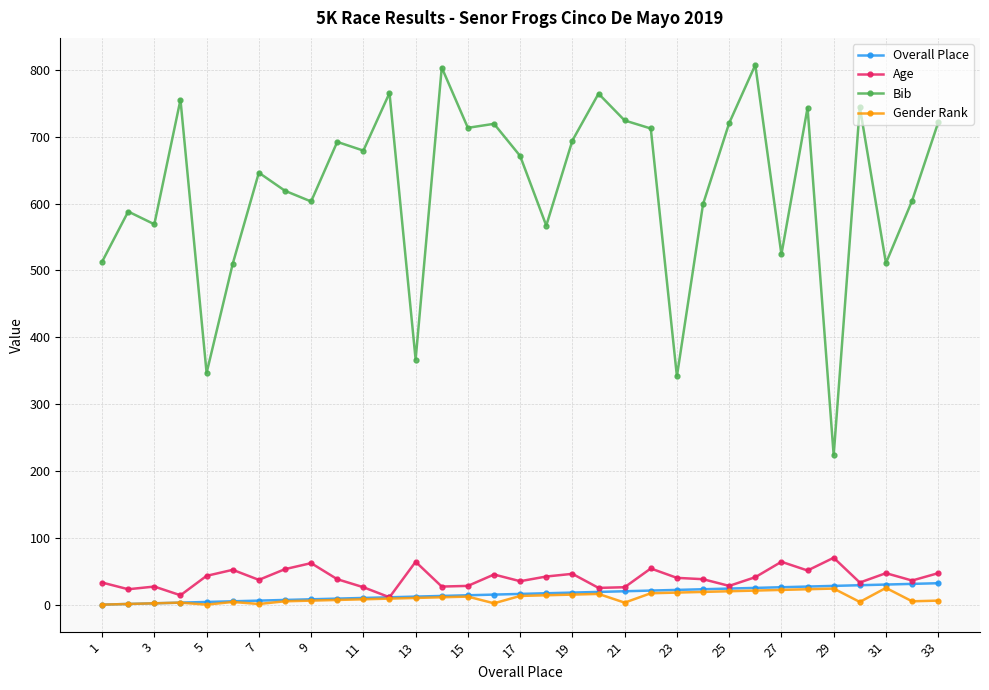

Does the chart display data point markers on the line(s)?

Yes